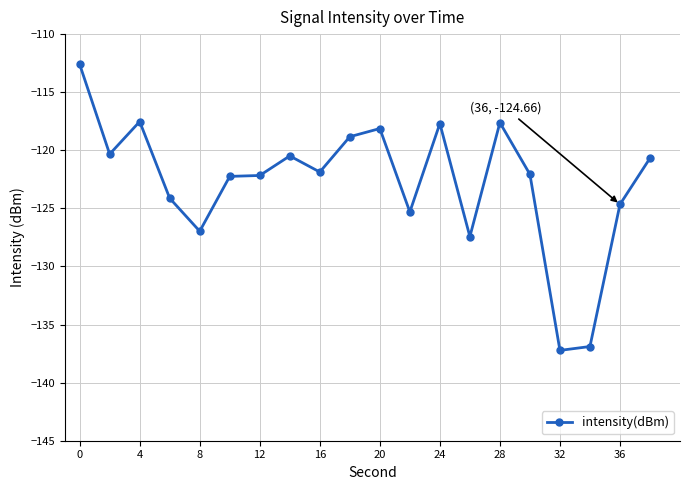

What is the difference between the second highest and second lowest values?

19.4